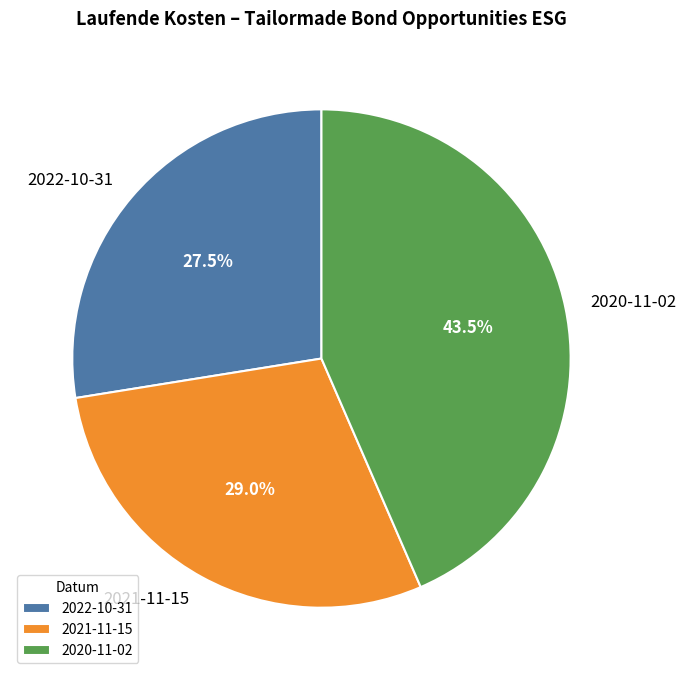

Rank the categories by value from highest to lowest.

2020-11-02, 2021-11-15, 2022-10-31